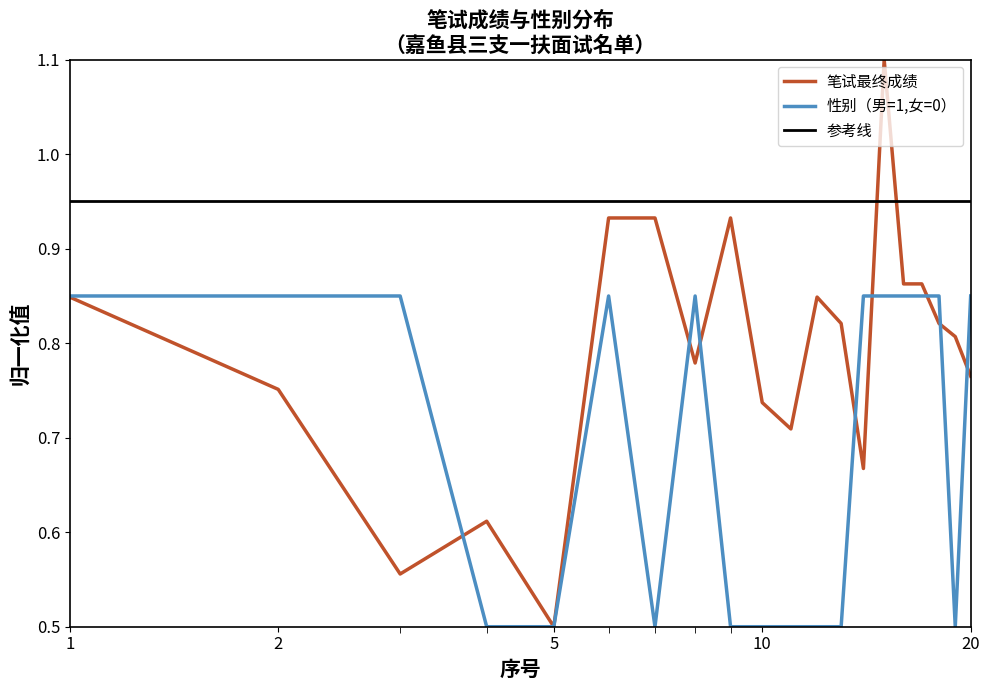

True or false: 笔试最终成绩 has more than 1 interior local peaks.

True